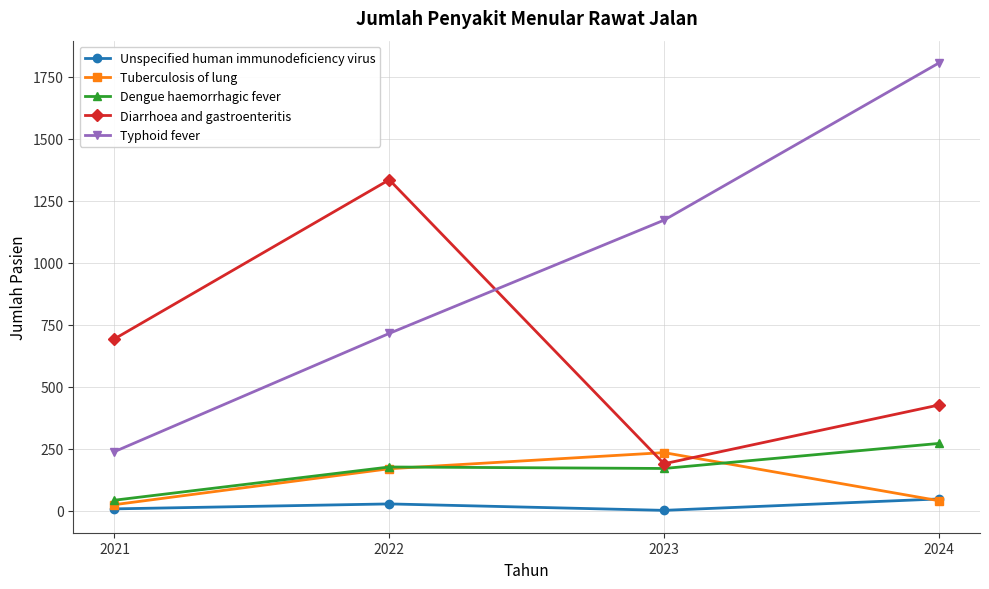

How many lines are shown in the chart?

5